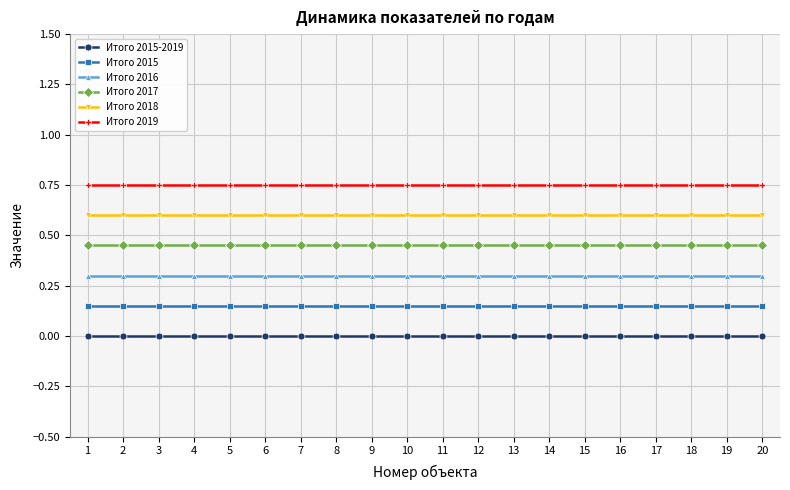

Is it true that Итого 2015 equals 0.0 at 9?

False